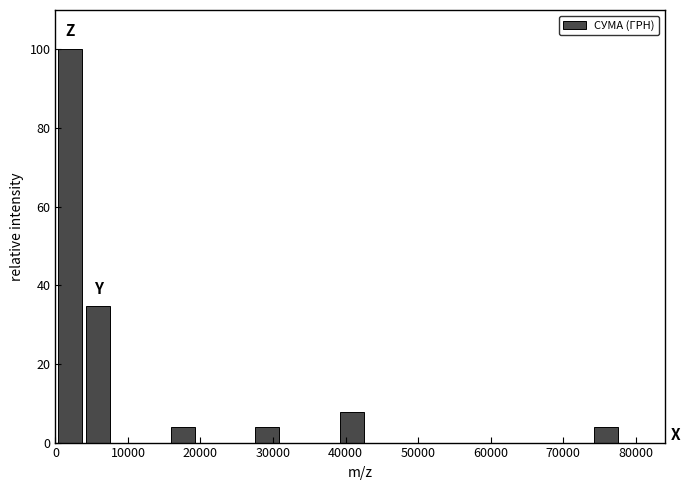

Read against the x-axis, roughly where is the centre of the tallest bar?

2000